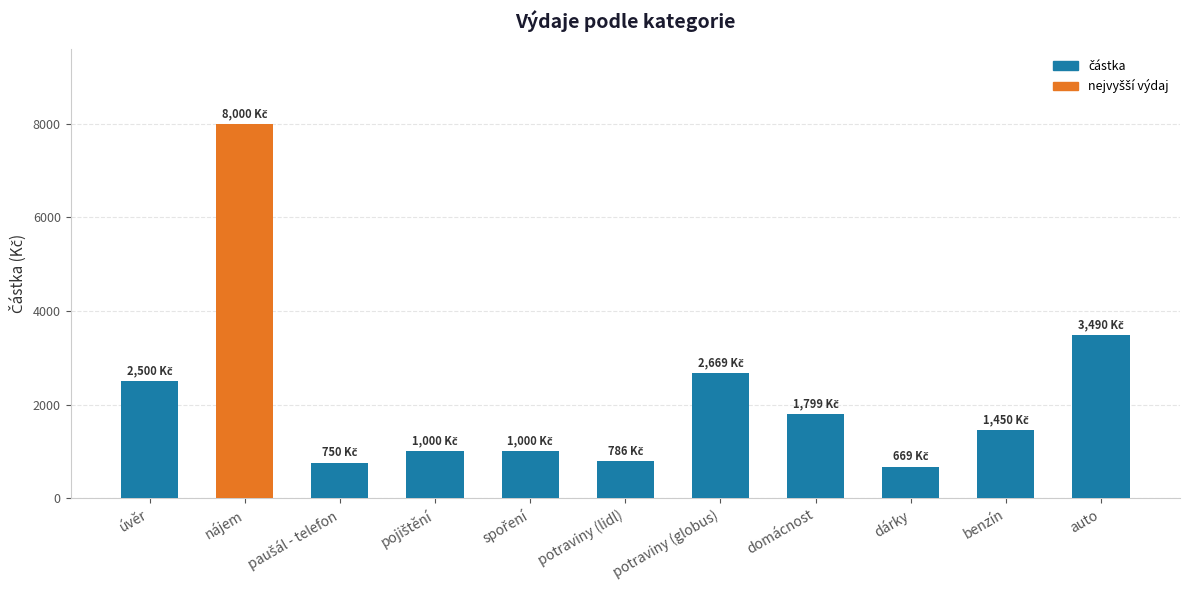

What is the change in value from potraviny (globus) to auto?

+821